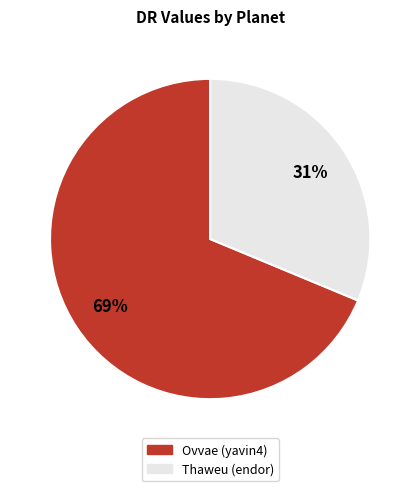

What is the smallest slice in the pie chart?

Thaweu (endor)